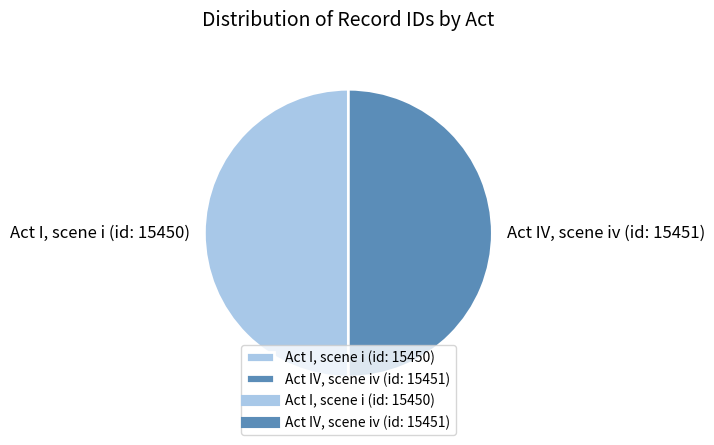

The Act I, scene i (id: 15450) slice represents 50% of the pie. True or false?

True